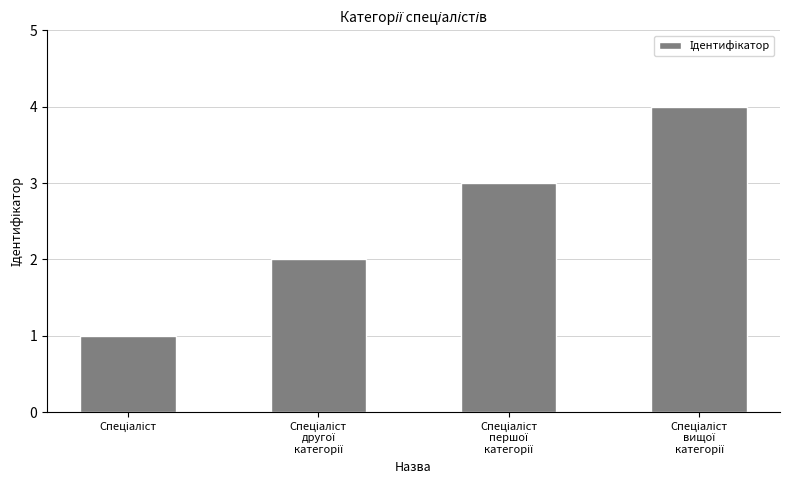

What is the sum of all values?

10